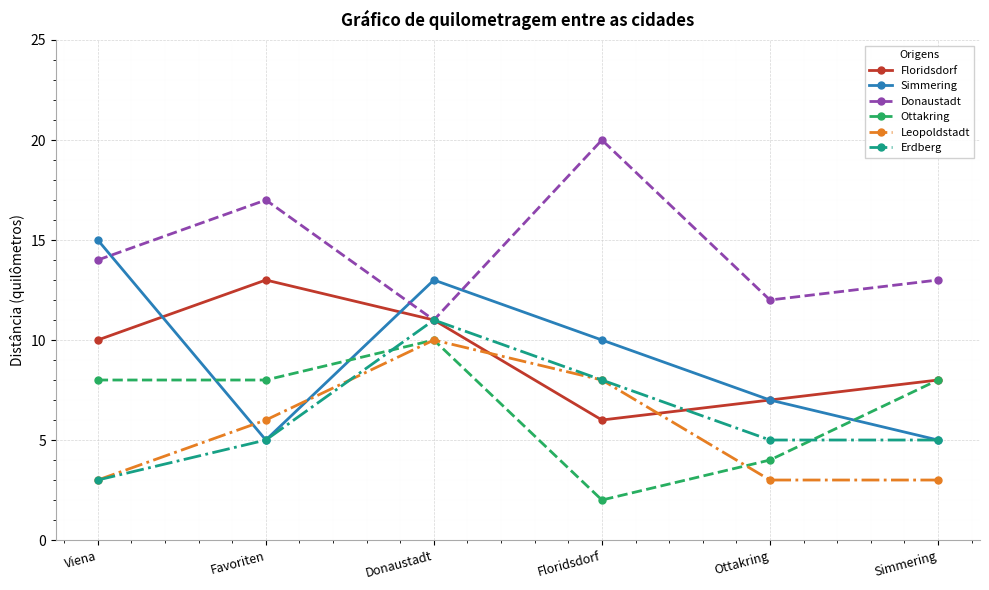

What is the label of the 3rd point from the left?

Donaustadt